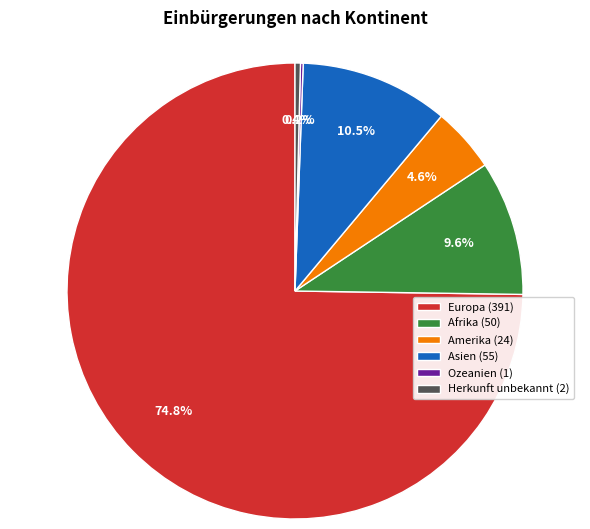

How much of the chart is everything except Asien?

89.5%